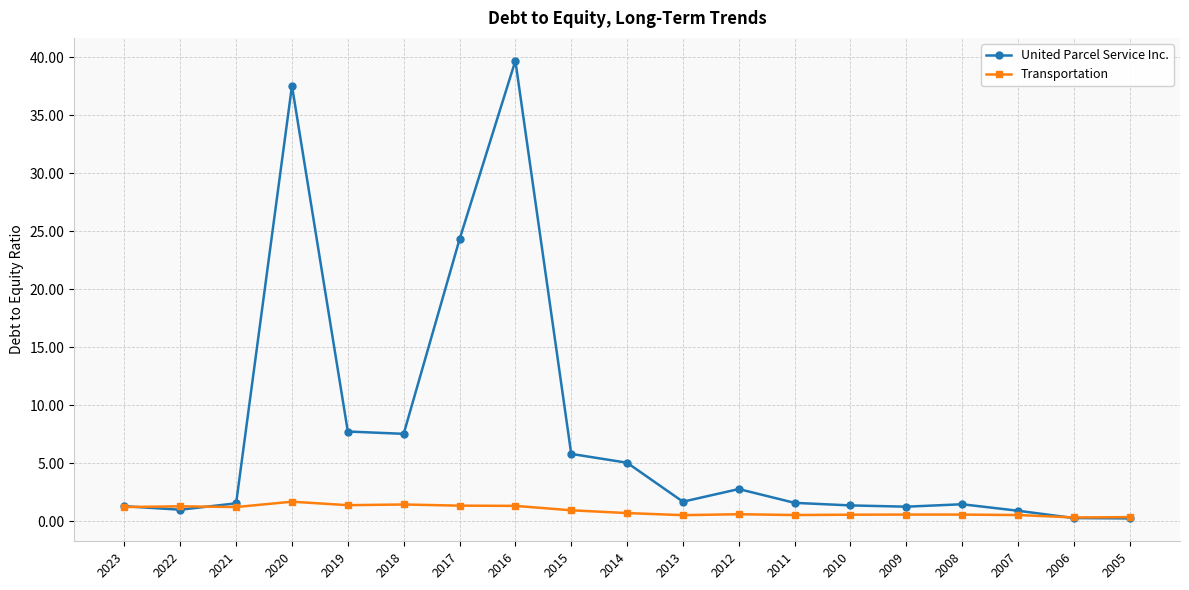

Which series has the largest total across all categories?

United Parcel Service Inc.